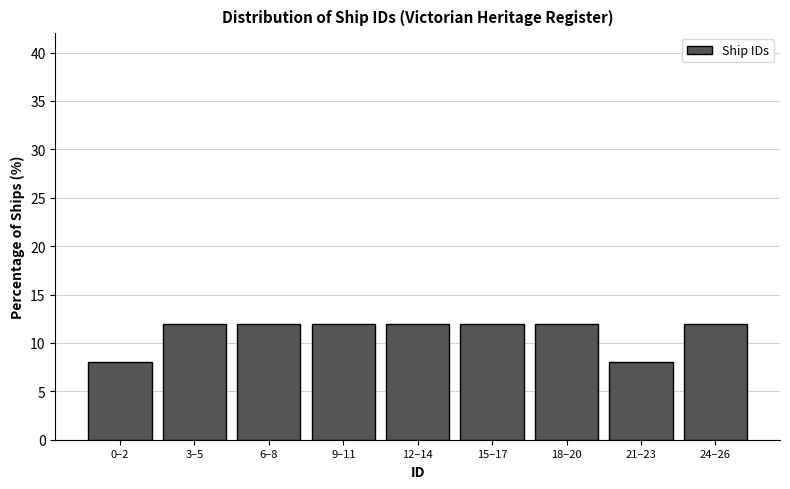

Reading left to right, list all the values displayed in this chart.

8	12	12	12	12	12	12	8	12